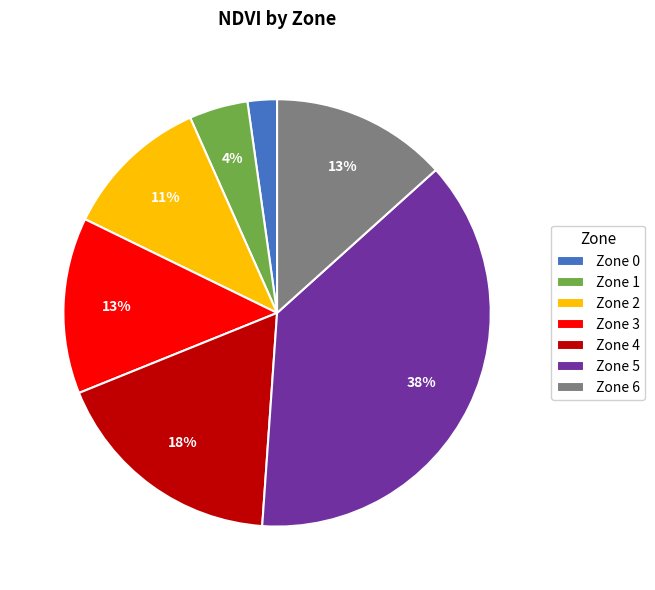

Is it true that Zone 5 is 24% of the pie?

False